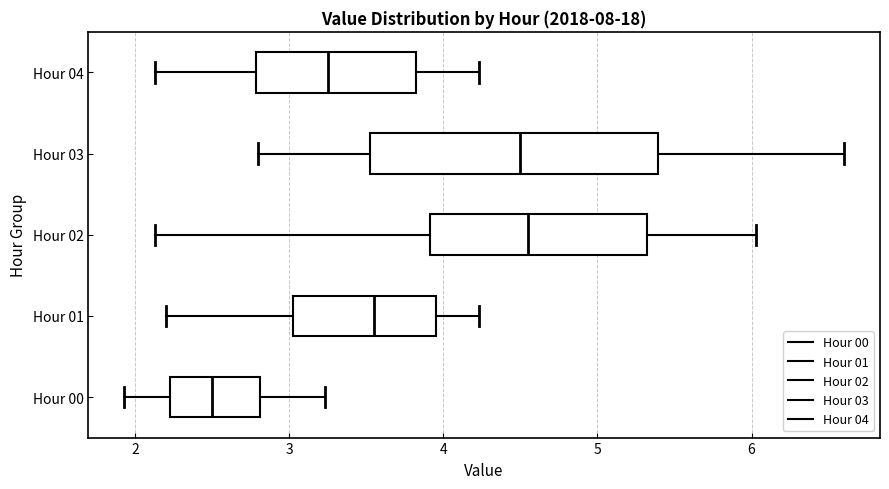

Where is the left edge of the box for Hour 02 on the x-axis? The values are not printed on the chart, so give them approximately, as read against the axis.

3.9